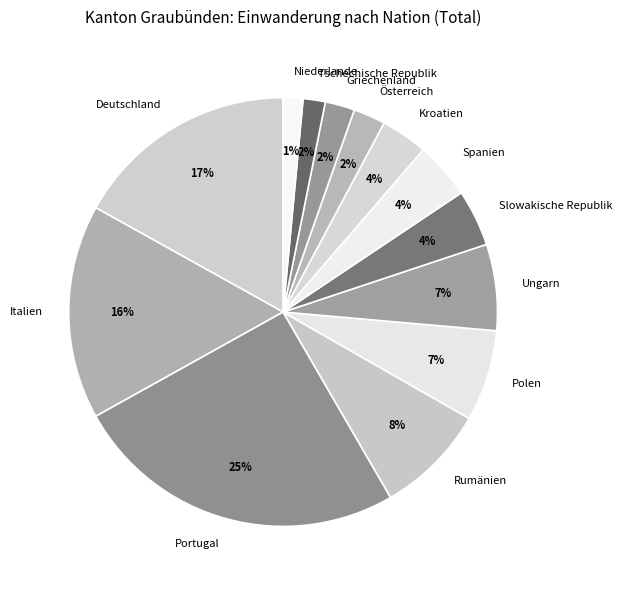

How many segments does this pie chart have?

13